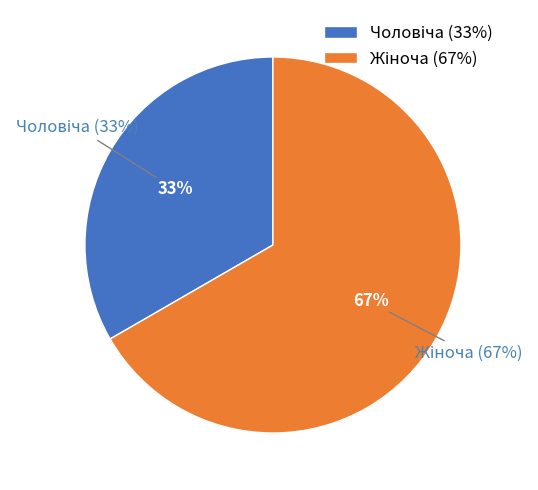

Which slice is the largest?

Жіноча